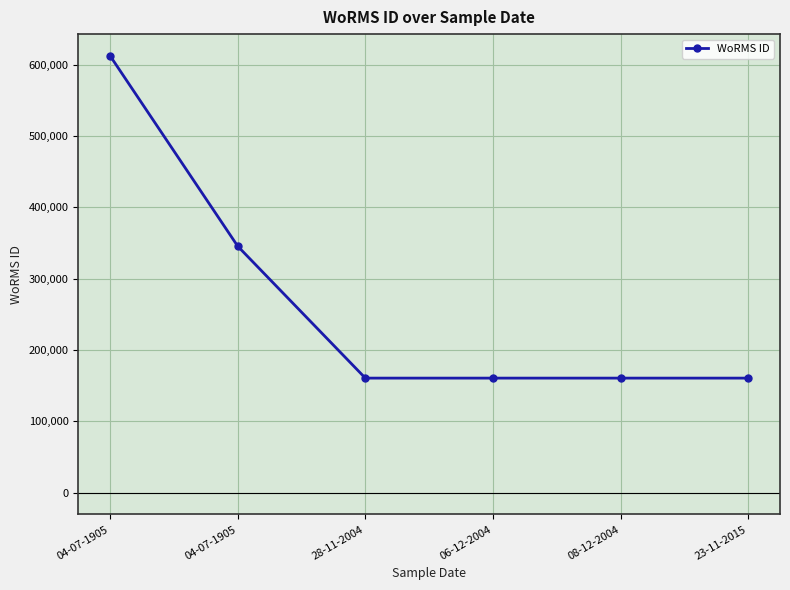

Reading left to right, list all the values displayed in this chart.

612418	345514	160572	160572	160572	160572